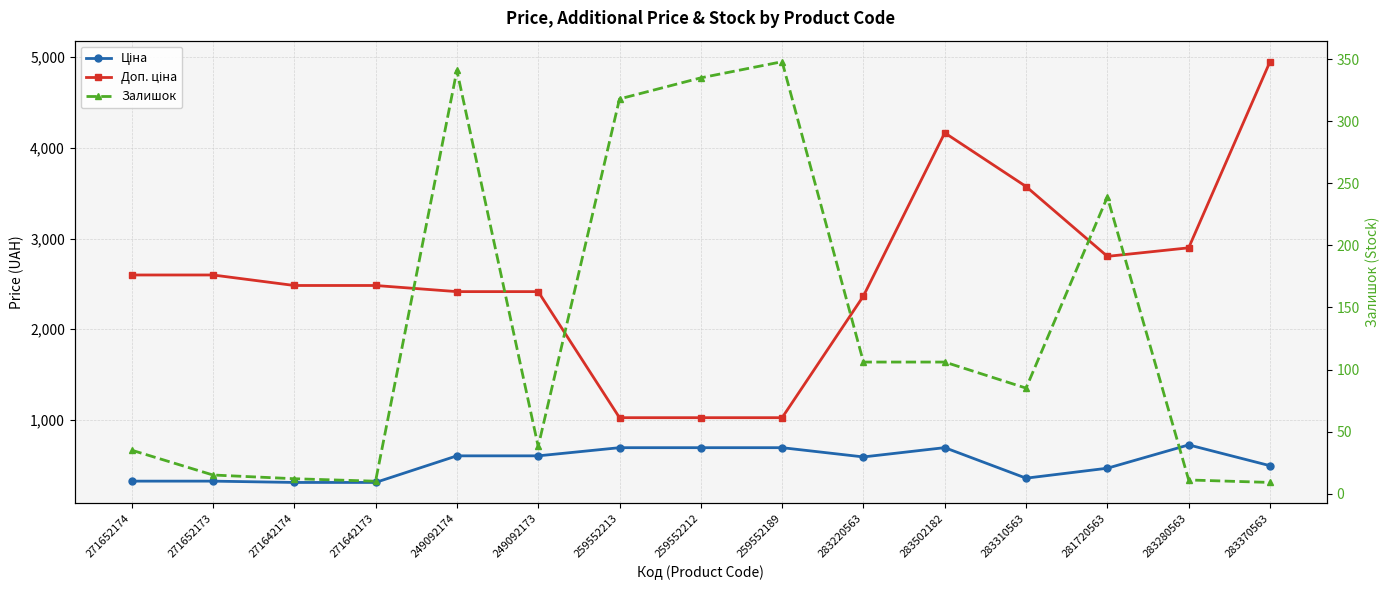

At which category does the chart reach its minimum across all series?

283370563